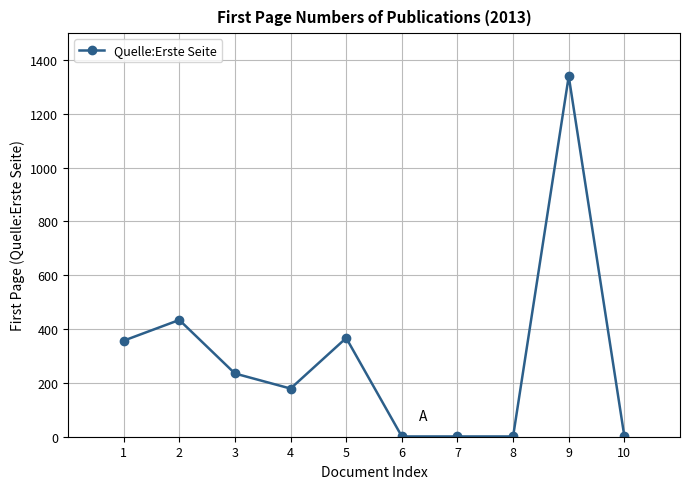

True or false: the data shows 357 at 1.

True